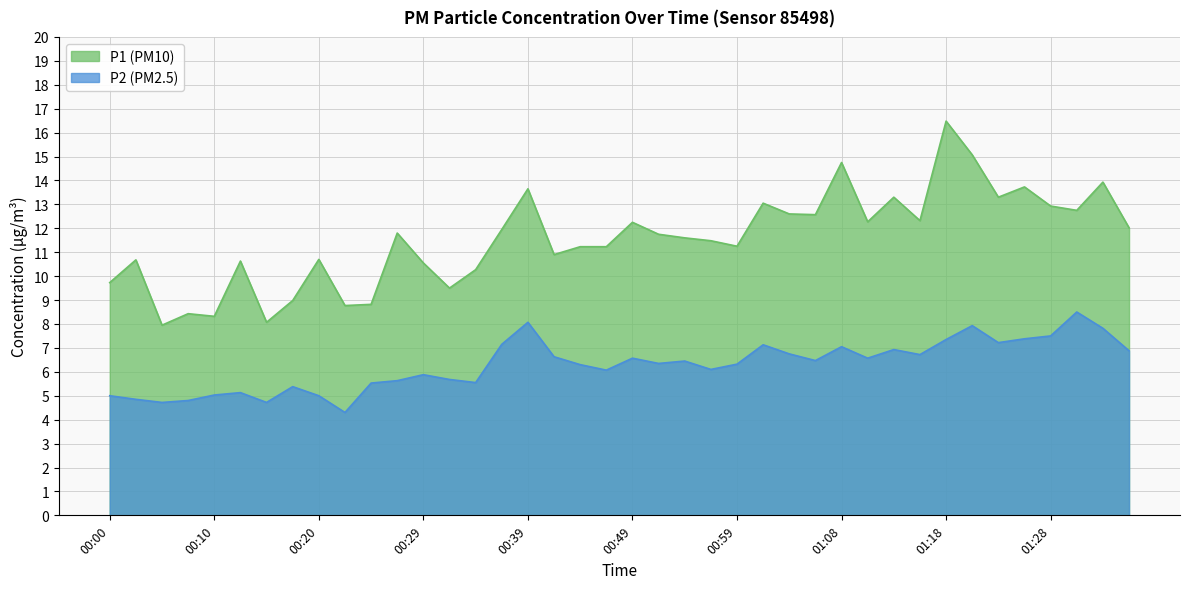

True or false: P2 has more than 2 interior local peaks.

True